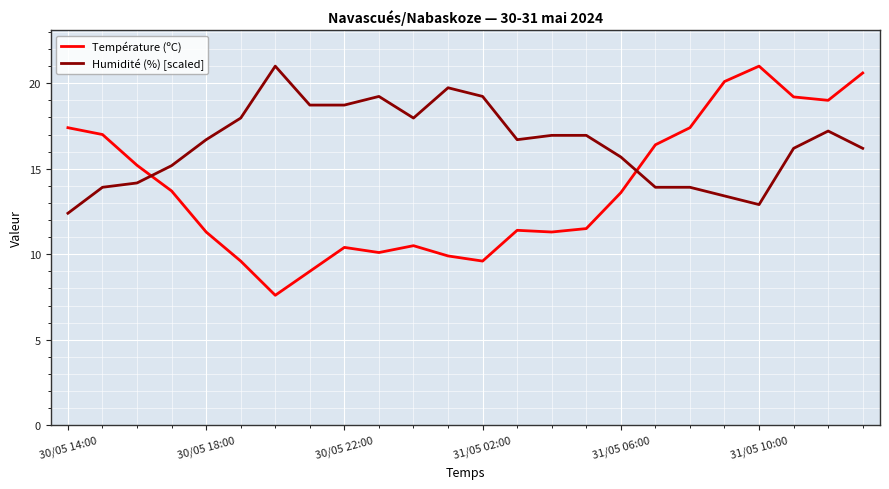

Which series has the widest spread of values?

Température (ºC)